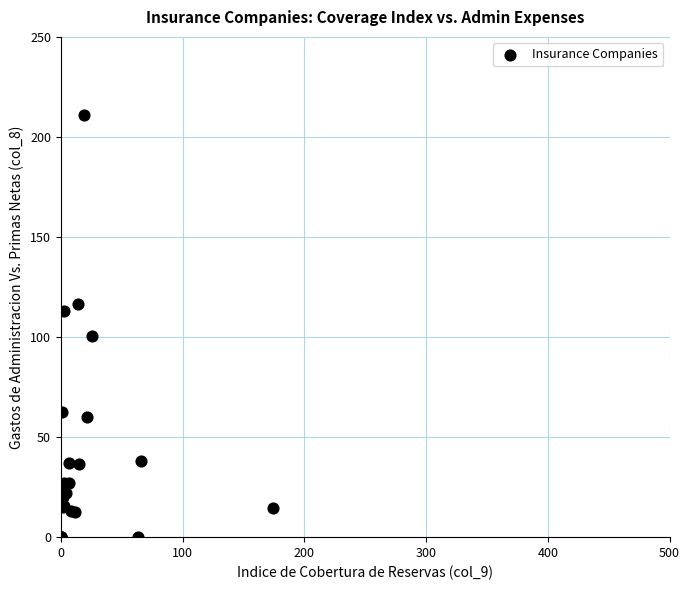

What Y value in the scatter plot is closest to 105?

100.5